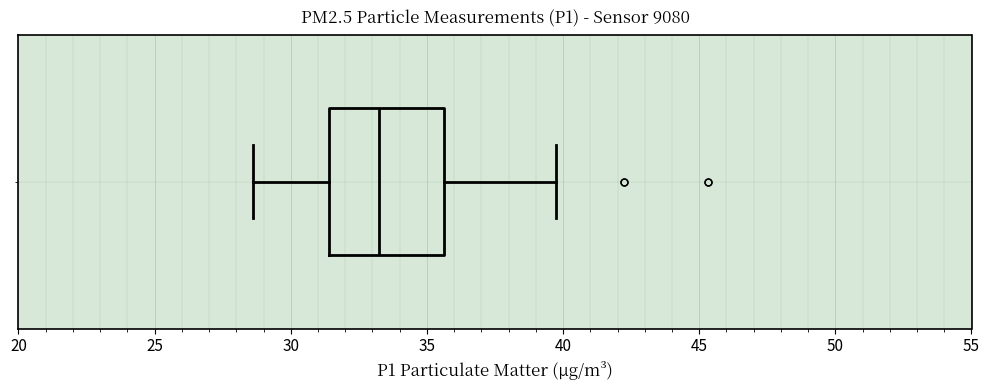

Where does the median line of the box sit on the x-axis? The values are not printed on the chart, so give them approximately, as read against the axis.

33.5